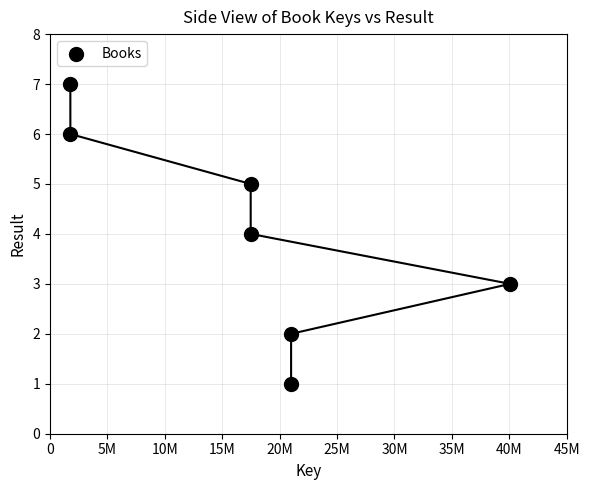

What is the range of X values (max minus min)?

38304251